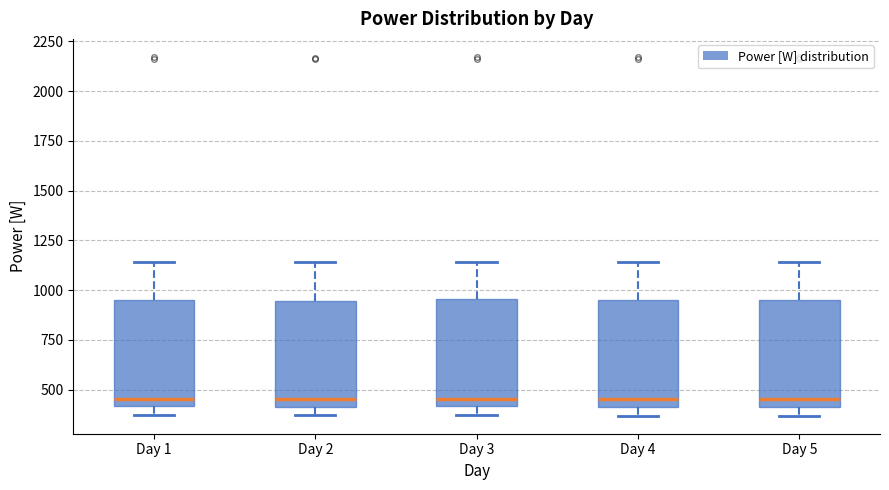

Reading left to right, read every box against the y-axis: the position of its median line, the range the box covers, and the ends of its whiskers. The values are not printed on the chart, so give them approximately, as read against the axis.

Day 1: median 450, box 400 to 950, whiskers 350 to 1150
Day 2: median 450, box 400 to 950, whiskers 350 to 1150
Day 3: median 450, box 400 to 950, whiskers 350 to 1150
Day 4: median 450, box 400 to 950, whiskers 350 to 1150
Day 5: median 450, box 400 to 950, whiskers 350 to 1150